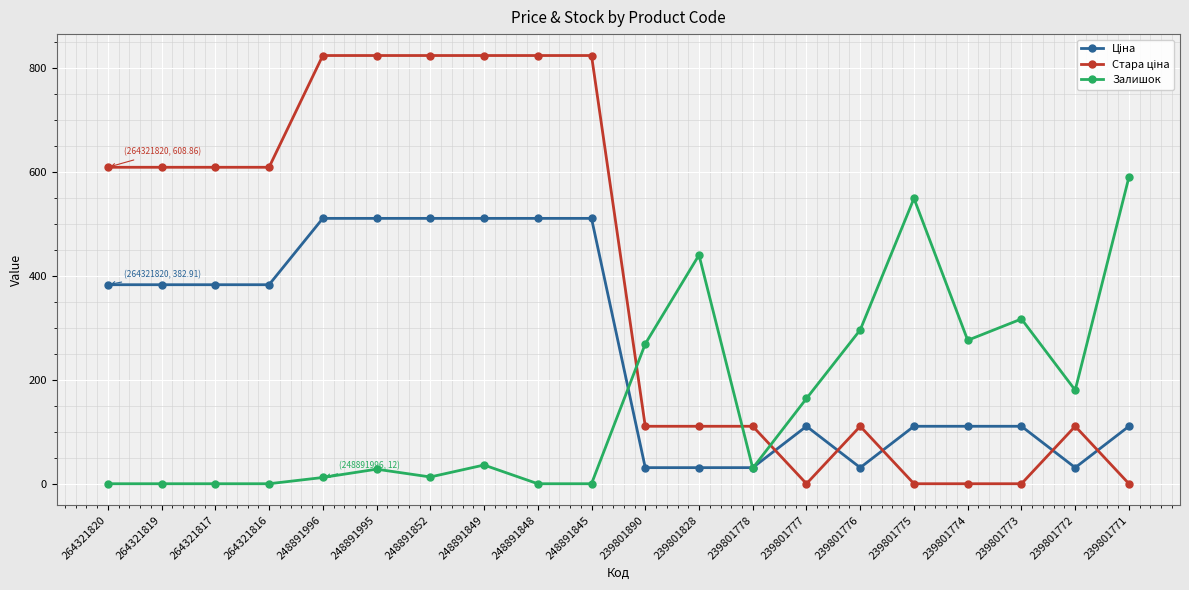

The value of Залишок at 239801775 is 804.2. True or false?

False